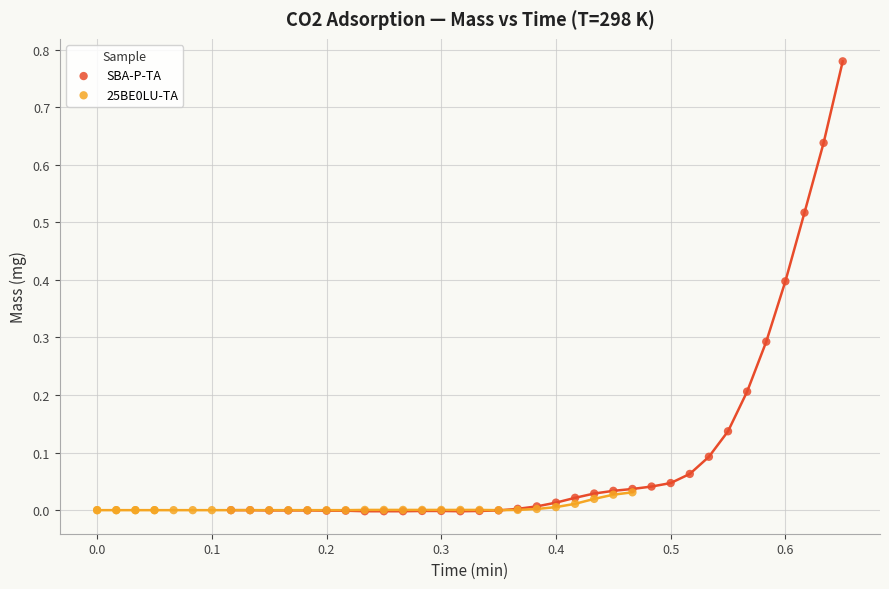

Which series has the widest spread of Y values?

SBA-P-TA